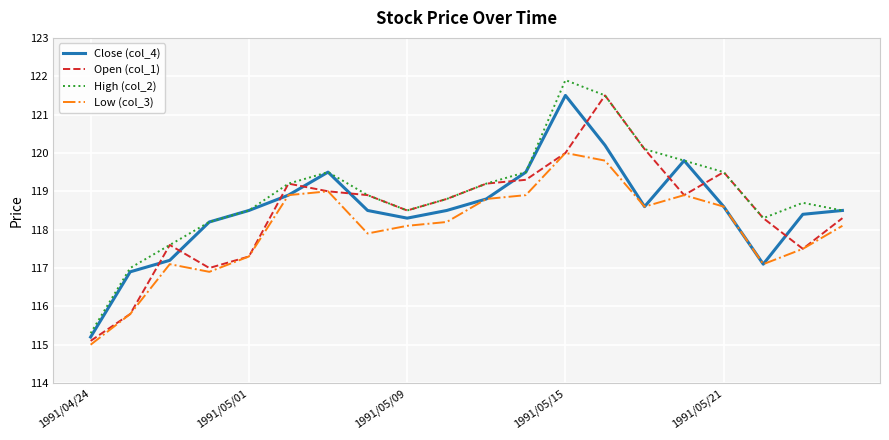

Reading left to right, extract all data points from this chart.

Close (col_4): 115.2	116.9	117.2	118.2	118.5	118.9	119.5	118.5	118.3	118.5	118.8	119.5	121.5	120.2	118.6	119.8	118.6	117.1	118.4	118.5
Open (col_1): 115.1	115.8	117.6	117.0	117.3	119.2	119.0	118.9	118.5	118.8	119.2	119.3	120.0	121.5	120.1	118.9	119.5	118.3	117.5	118.3
High (col_2): 115.3	117.0	117.6	118.2	118.5	119.2	119.5	118.9	118.5	118.8	119.2	119.5	121.9	121.5	120.1	119.8	119.5	118.3	118.7	118.5
Low (col_3): 115.0	115.8	117.1	116.9	117.3	118.9	119.0	117.9	118.1	118.2	118.8	118.9	120.0	119.8	118.6	118.9	118.6	117.1	117.5	118.1